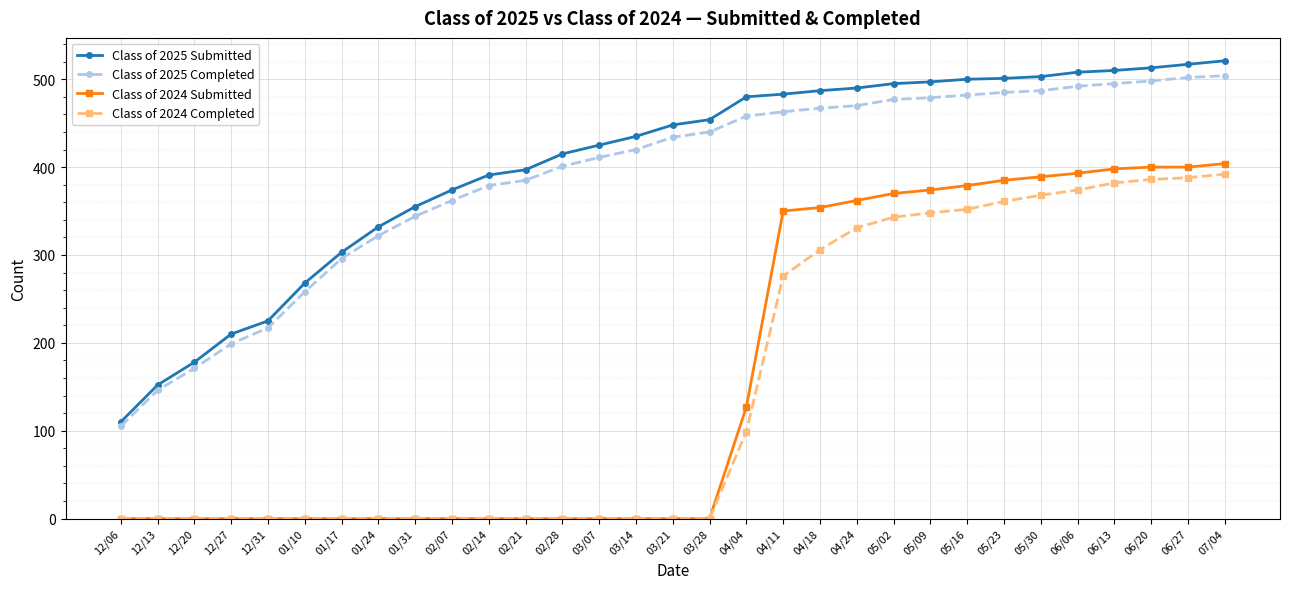

What is the label of the 11th point from the right?

04/24